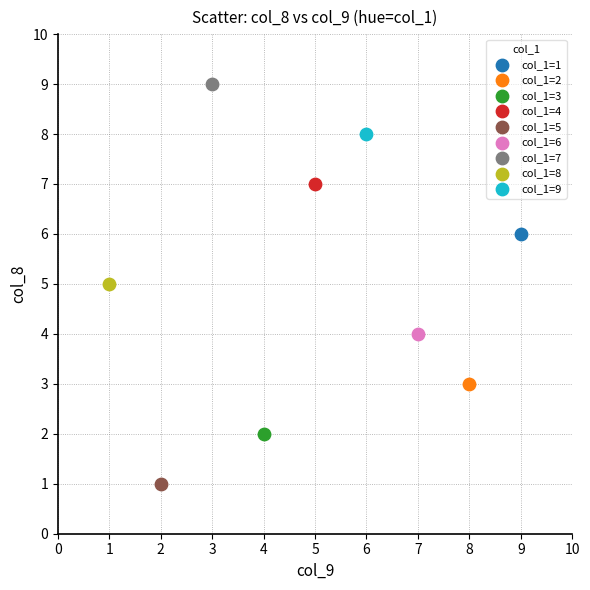

What are all the series names shown in the legend?

col_1=1, col_1=2, col_1=3, col_1=4, col_1=5, col_1=6, col_1=7, col_1=8, col_1=9